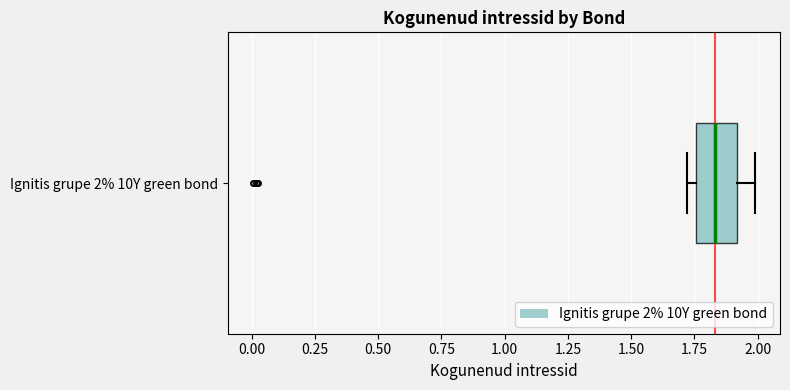

Where is the right edge of the box for Ignitis grupe 2% 10Y green bond on the x-axis? The values are not printed on the chart, so give them approximately, as read against the axis.

1.90